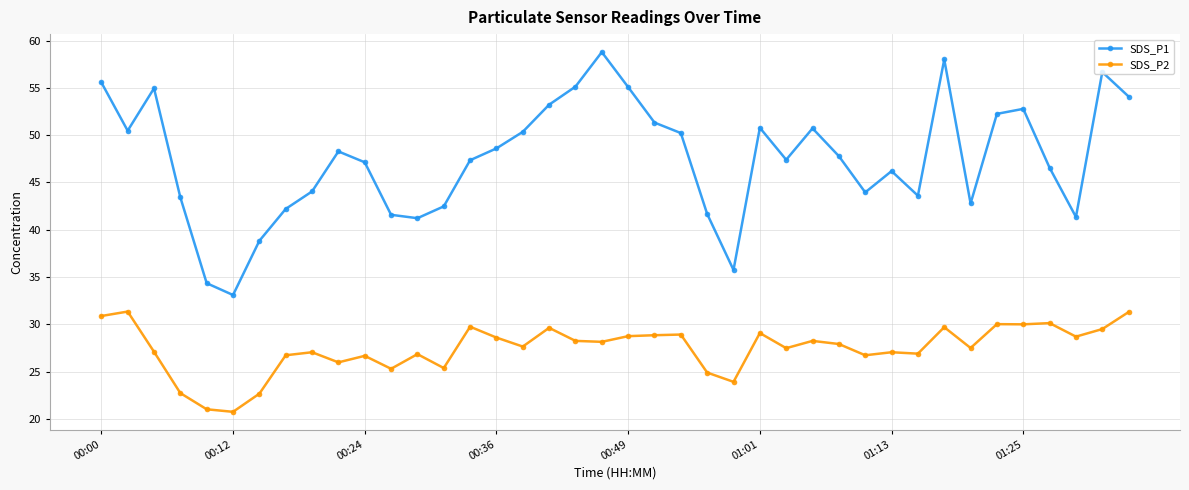

Rank the series by their maximum value, from highest to lowest.

SDS_P1, SDS_P2